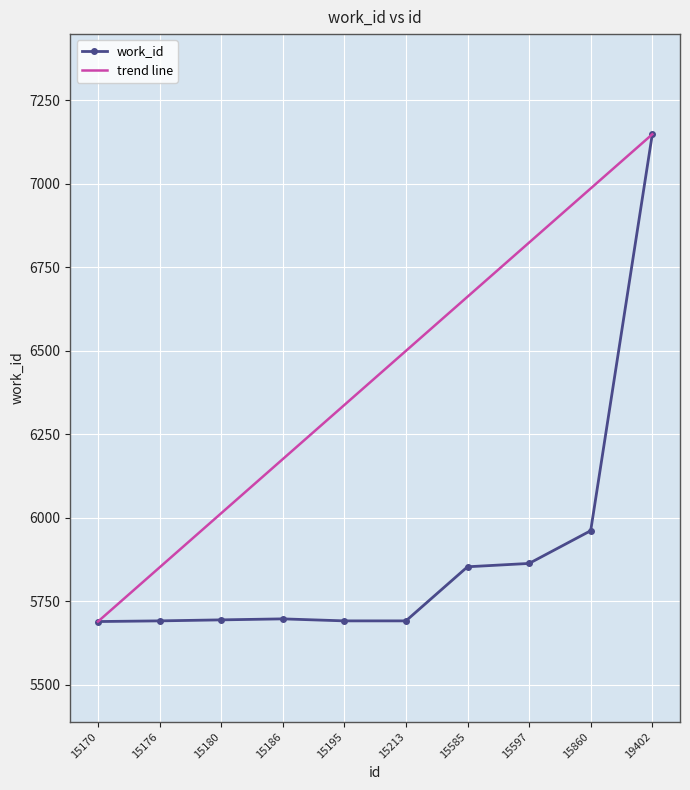

Rank the categories by value from lowest to highest.

15170, 15176, 15195, 15213, 15180, 15186, 15585, 15597, 15860, 19402